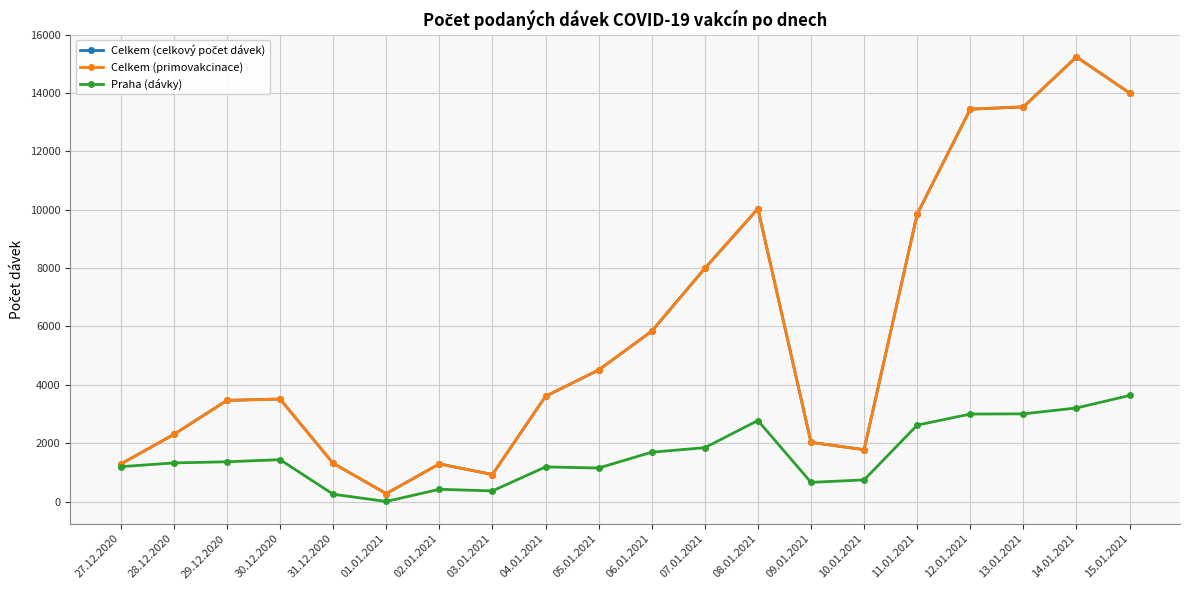

Rank the series by their maximum value, from lowest to highest.

Praha (dávky), Celkem (celkový počet dávek), Celkem (primovakcinace)